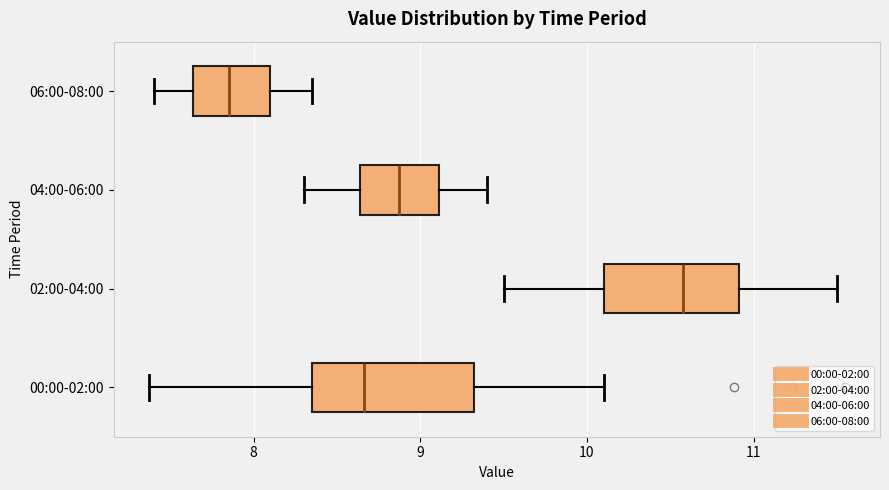

Which box has the furthest to the left median line?

06:00-08:00